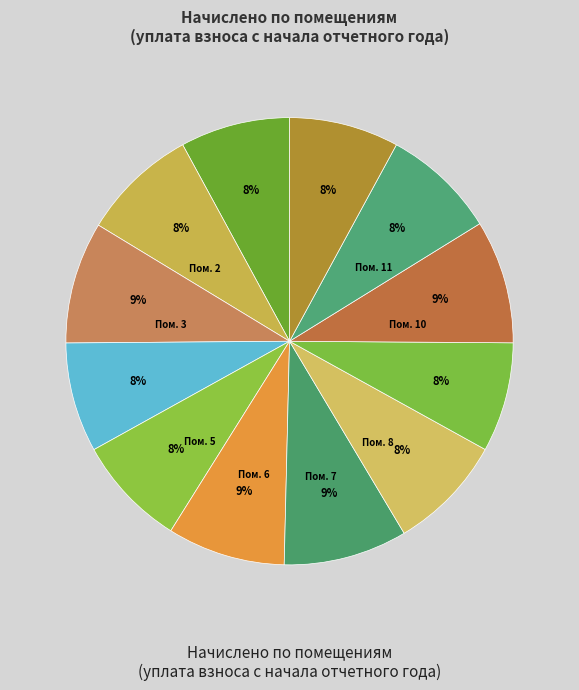

Count the number of slices in the pie.

12